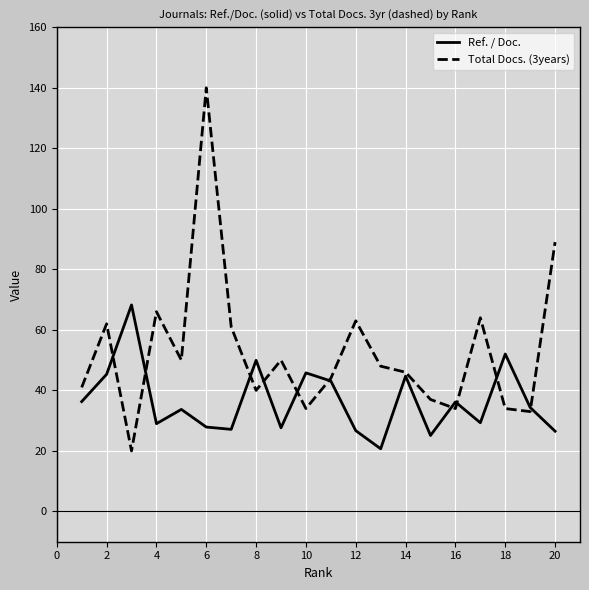

Rank the series by their maximum value, from lowest to highest.

Ref. / Doc., Total Docs. (3years)